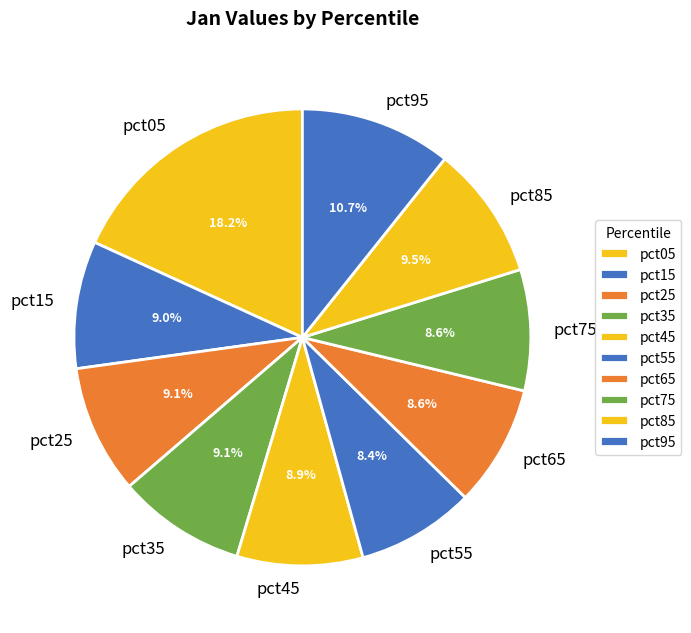

What is the largest slice in the pie chart?

pct05